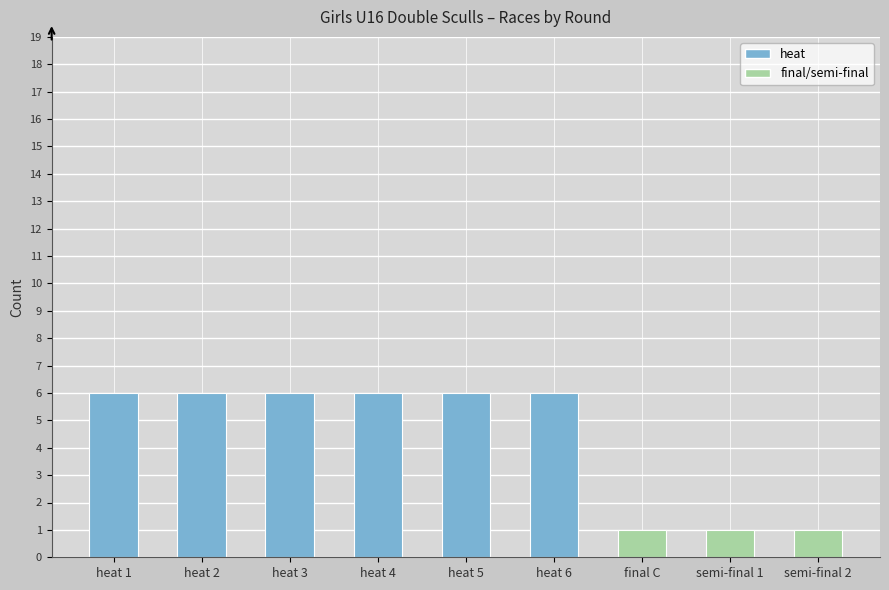

What is the label of the 4th bar from the right?

heat 6